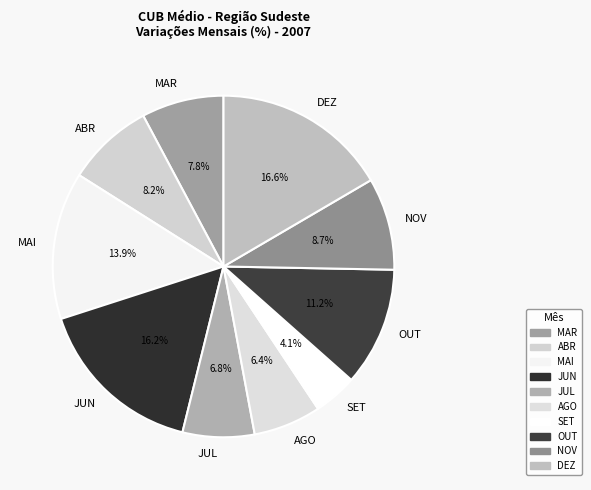

Which has a higher value, JUN or MAR?

JUN